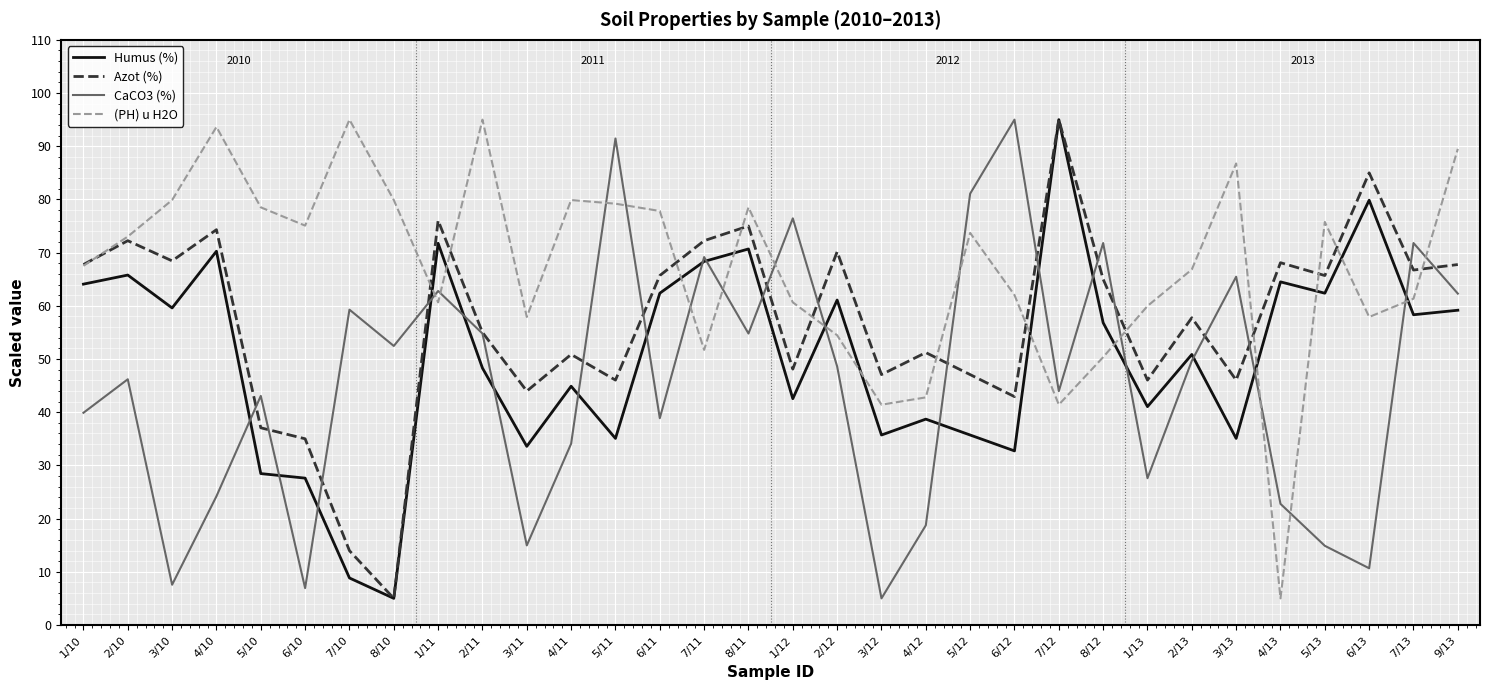

After their last crossing, which series has the higher values: (PH) u H2O or Humus (%)?

(PH) u H2O